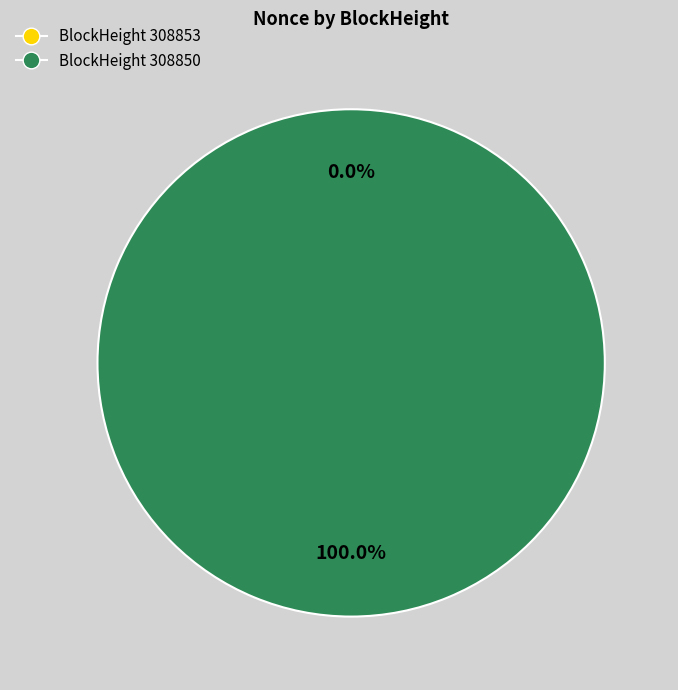

True or false: 308853 accounts for 1% of the total.

False